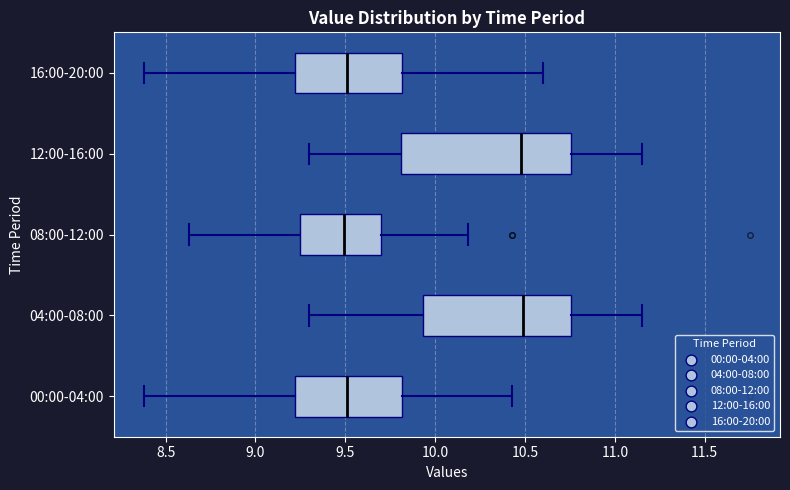

Where does the median line of the box for 04:00-08:00 sit on the x-axis? The values are not printed on the chart, so give them approximately, as read against the axis.

10.50